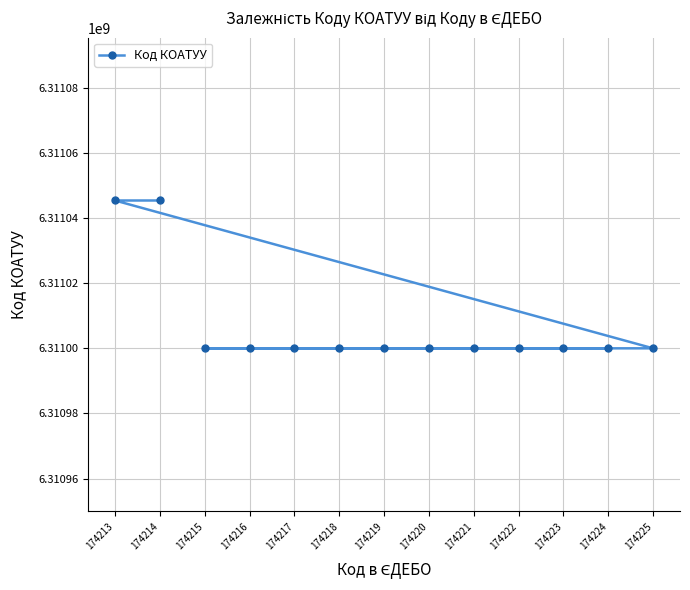

At which label is the value closest to 6311022700?

174219